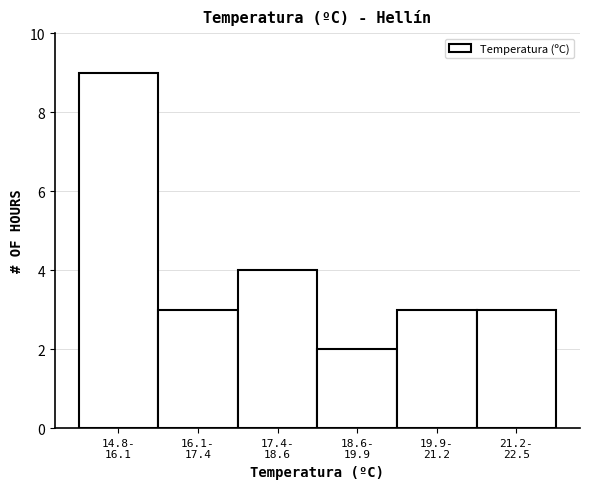

Reading left to right, extract all data points from this chart.

9	3	4	2	3	3